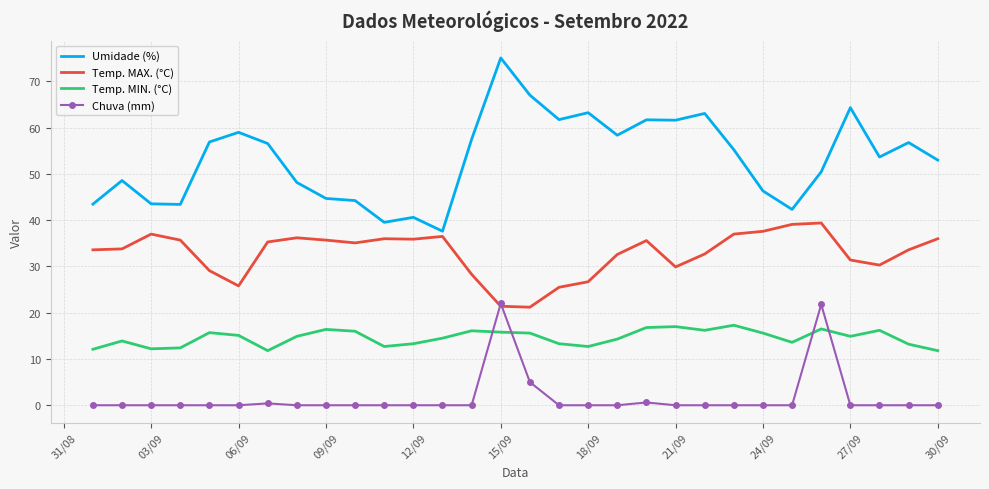

True or false: Umidade (%) and Chuva (mm) cross at least once.

False